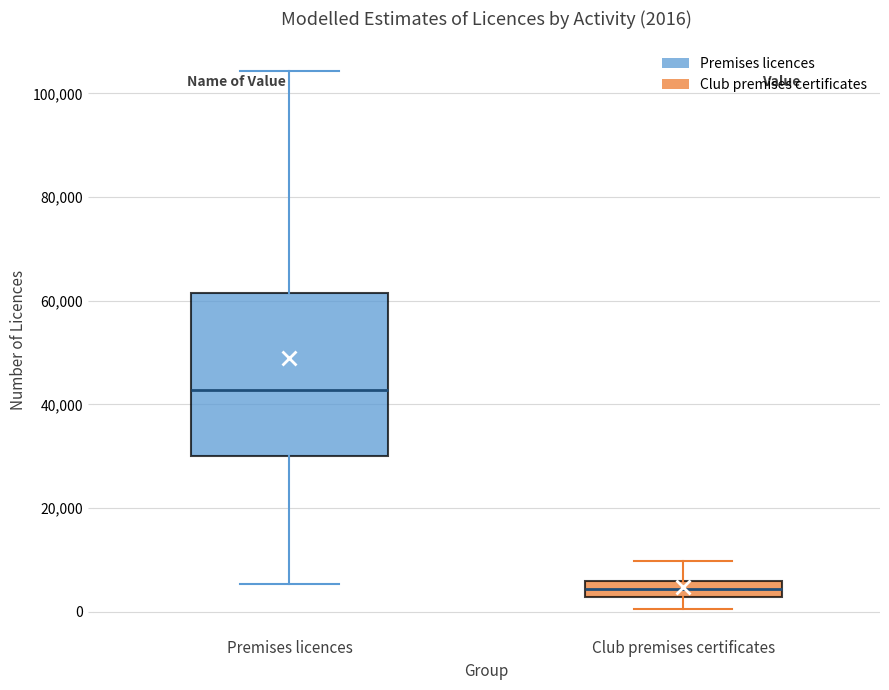

Which box's median line is the highest?

Premises licences